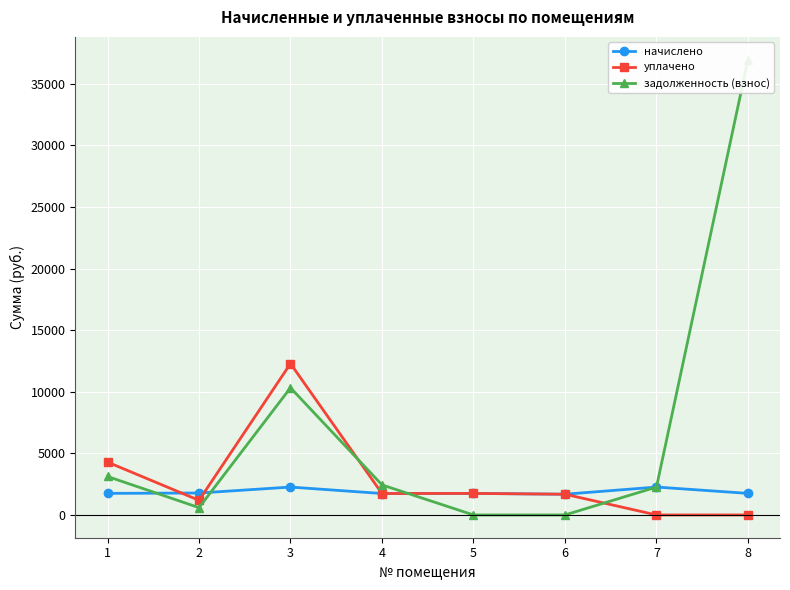

Where is уплачено nearest to the value 6145?

1